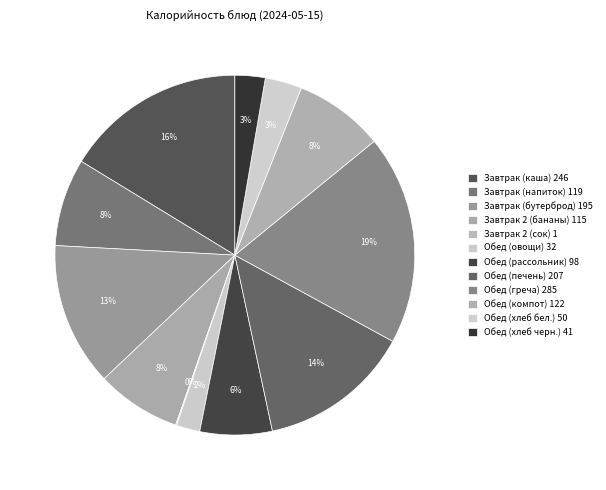

Rank the categories by value from highest to lowest.

Обед (греча), Завтрак (каша), Обед (печень), Завтрак (бутерброд), Обед (компот), Завтрак (напиток), Завтрак 2 (бананы), Обед (рассольник), Обед (хлеб бел.), Обед (хлеб черн.), Обед (овощи), Завтрак 2 (сок)